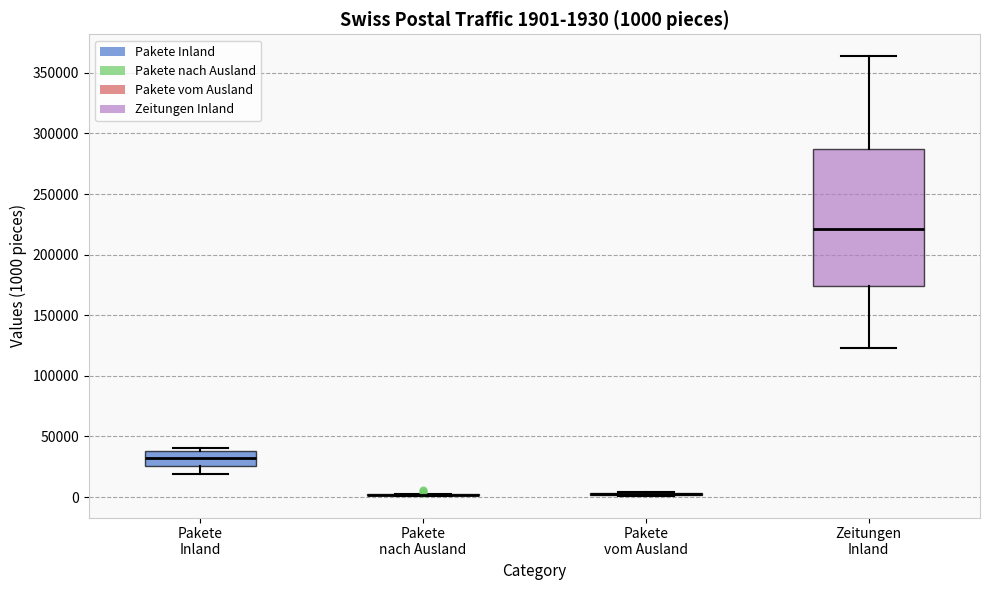

Comparing the boxes themselves (not the whiskers), which one is the tallest?

Zeitungen Inland